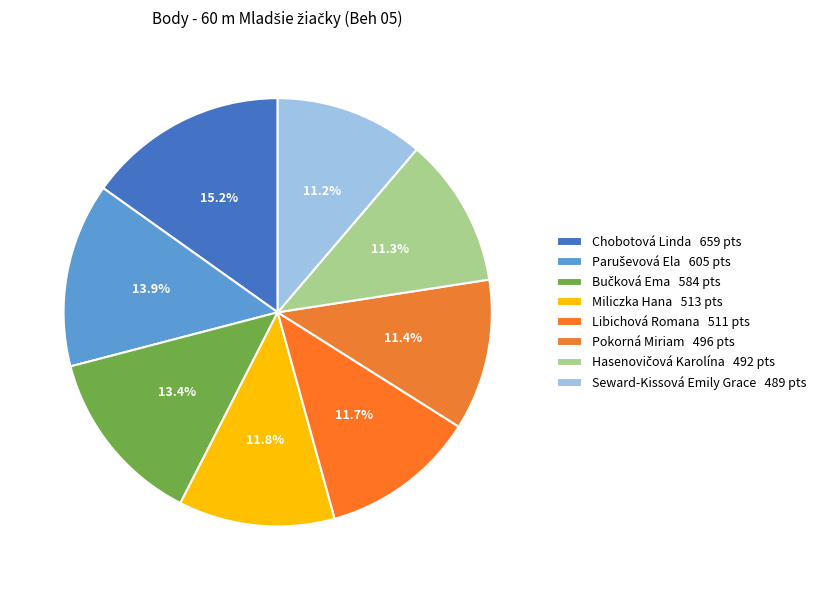

What is the change in value from Miliczka Hana to Libichová Romana?

-2